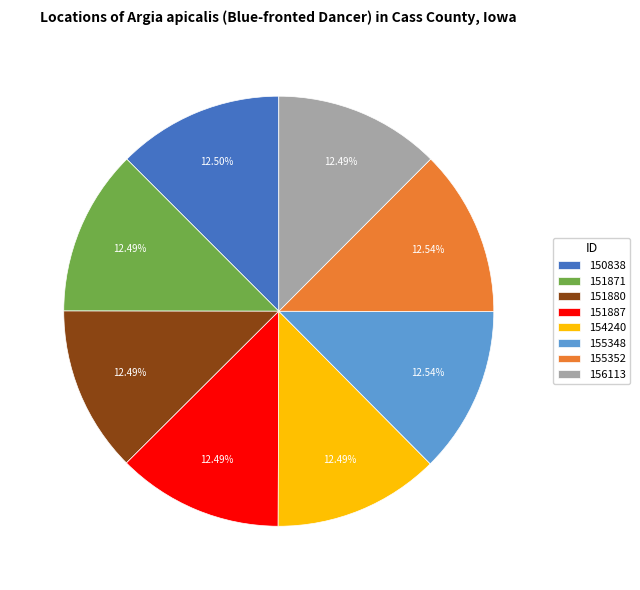

Does 156113 represent more than half of the total?

No